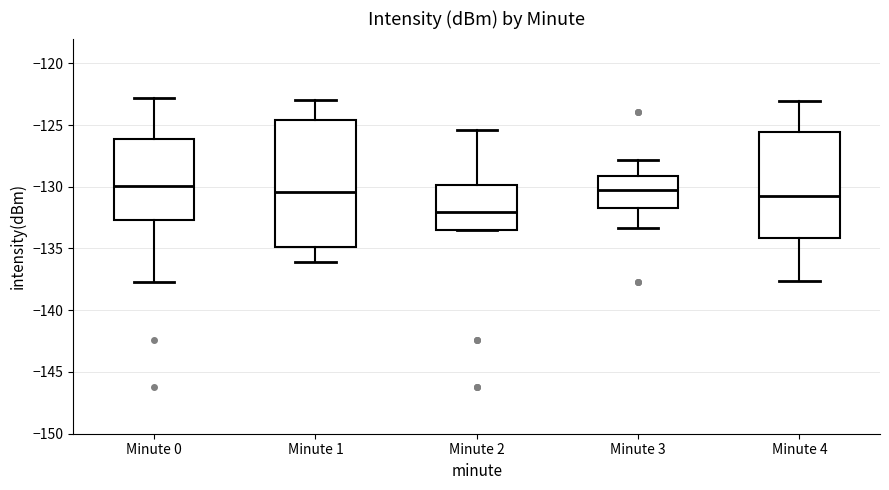

Reading left to right, read every box against the y-axis: the position of its median line, the range the box covers, and the ends of its whiskers. The values are not printed on the chart, so give them approximately, as read against the axis.

Minute 0: median -130.0, box -132.5 to -126.0, whiskers -137.5 to -123.0
Minute 1: median -130.5, box -135.0 to -124.5, whiskers -136.0 to -123.0
Minute 2: median -132.0, box -133.5 to -130.0, whiskers -133.5 to -125.5
Minute 3: median -130.5, box -131.5 to -129.0, whiskers -133.5 to -128.0
Minute 4: median -131.0, box -134.0 to -125.5, whiskers -137.5 to -123.0